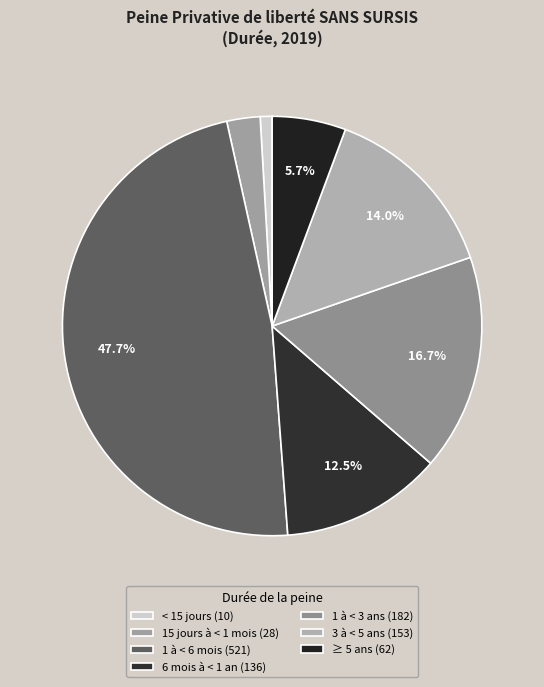

Between 15 jours à < 1 mois and < 15 jours, which is larger?

15 jours à < 1 mois